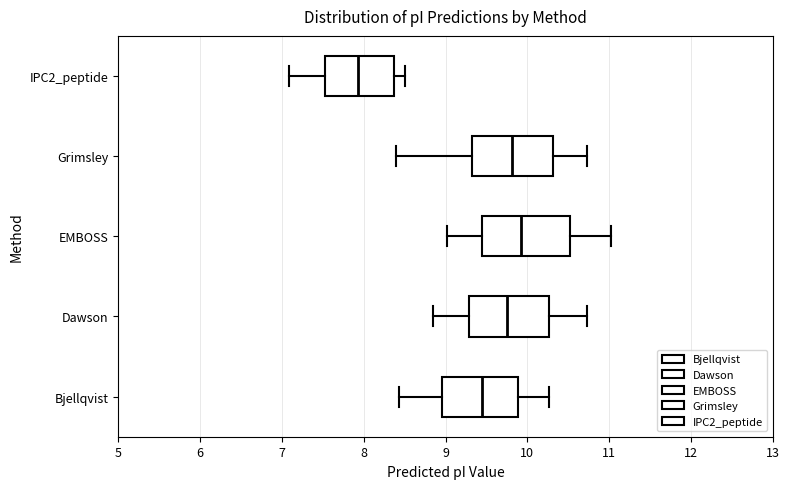

Reading bottom to top, transcribe this box plot: for each box, give where its median line is, the range the box spans, and where its two whiskers end, as read against the x-axis. The values are not printed on the chart, so give them approximately, as read against the axis.

Bjellqvist: median 9.4, box 9.0 to 9.9, whiskers 8.4 to 10.3
Dawson: median 9.8, box 9.3 to 10.3, whiskers 8.8 to 10.7
EMBOSS: median 9.9, box 9.5 to 10.5, whiskers 9.0 to 11.0
Grimsley: median 9.8, box 9.3 to 10.3, whiskers 8.4 to 10.7
IPC2_peptide: median 7.9, box 7.5 to 8.4, whiskers 7.1 to 8.5